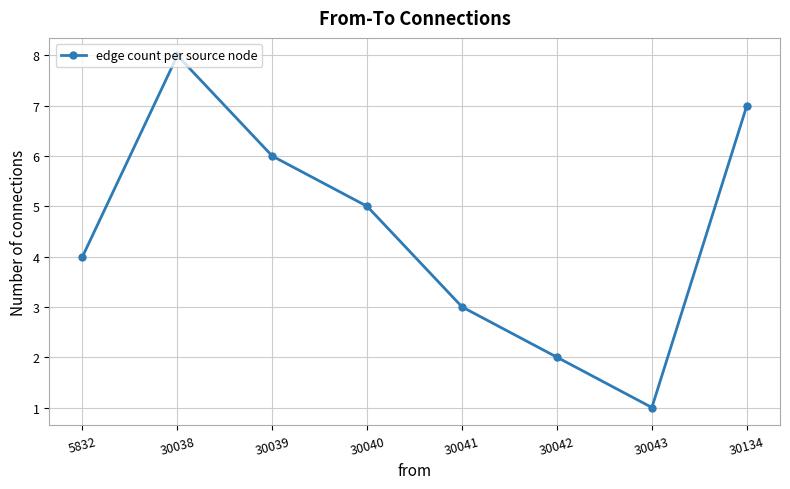

How many points are lower than both their immediate neighbors (excluding endpoints)?

1